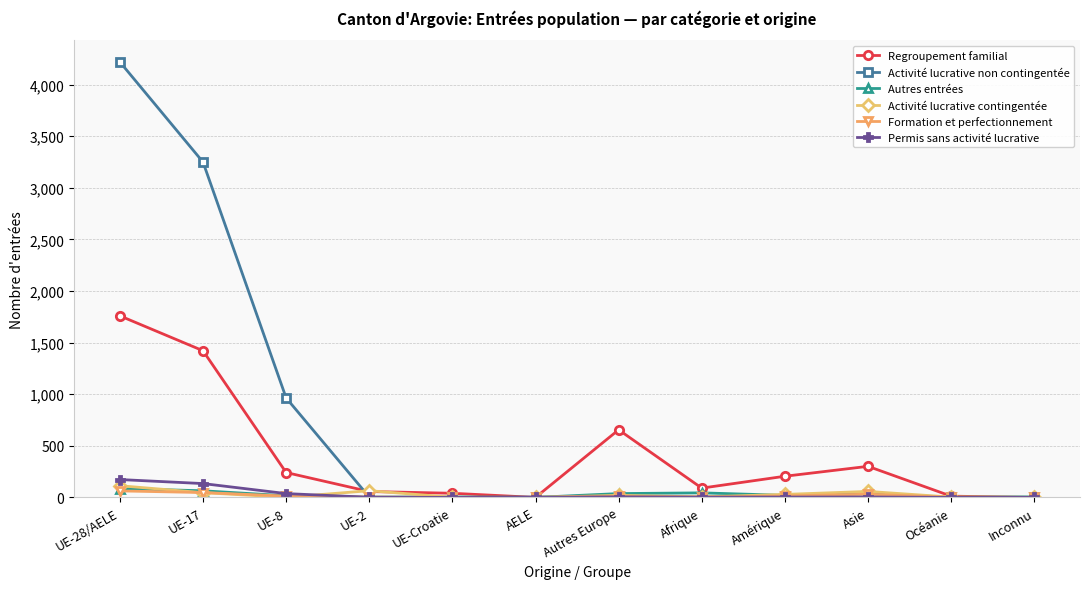

Count the number of categories in the chart.

12